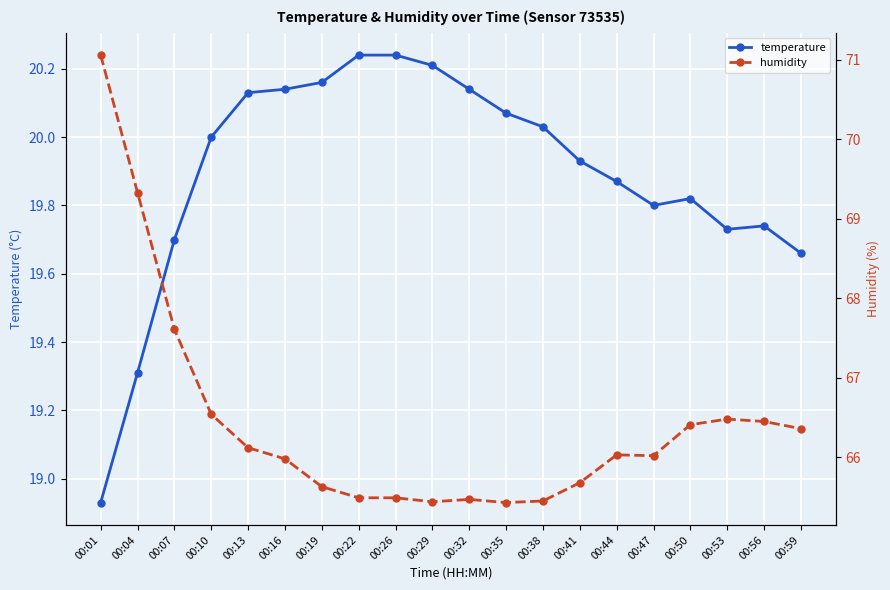

Where is the first local maximum for humidity?

00:32